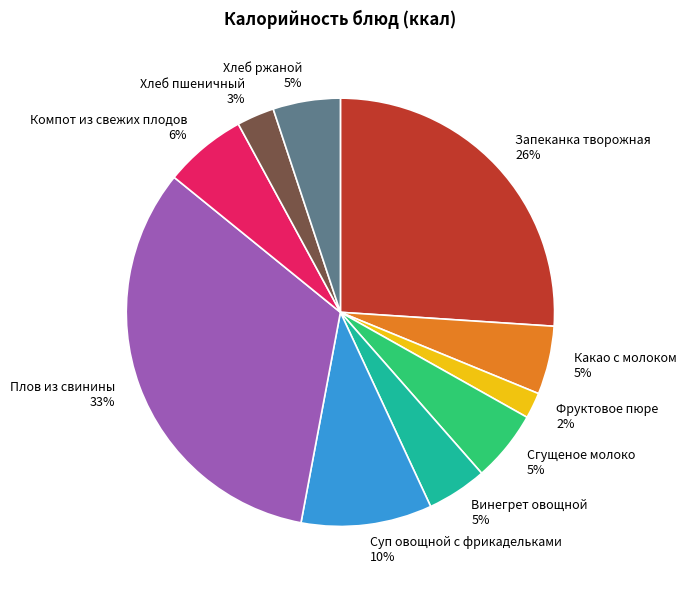

Is the sum of Какао с молоком and Винегрет овощной greater than half?

No